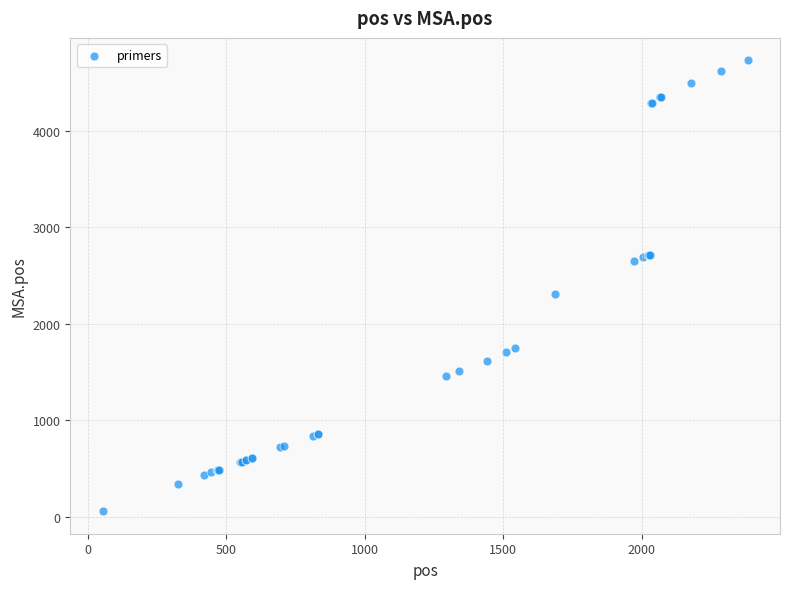

What Y value in the scatter plot is closest to 2393?

2307